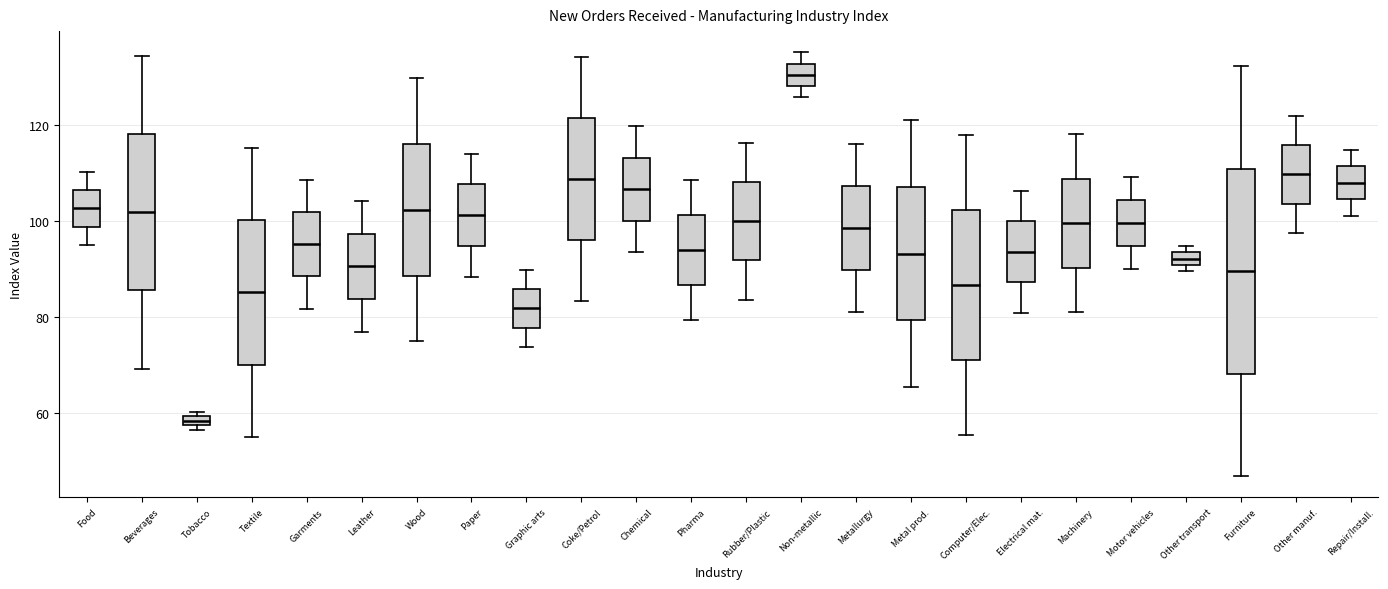

Which box's median line is the lowest?

Tobacco